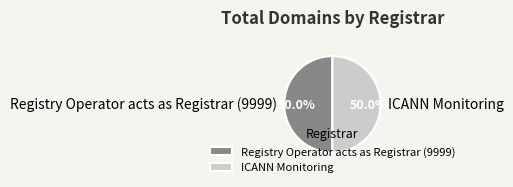

To the nearest percent, what is the difference between the largest and smallest slice percentages?

0%